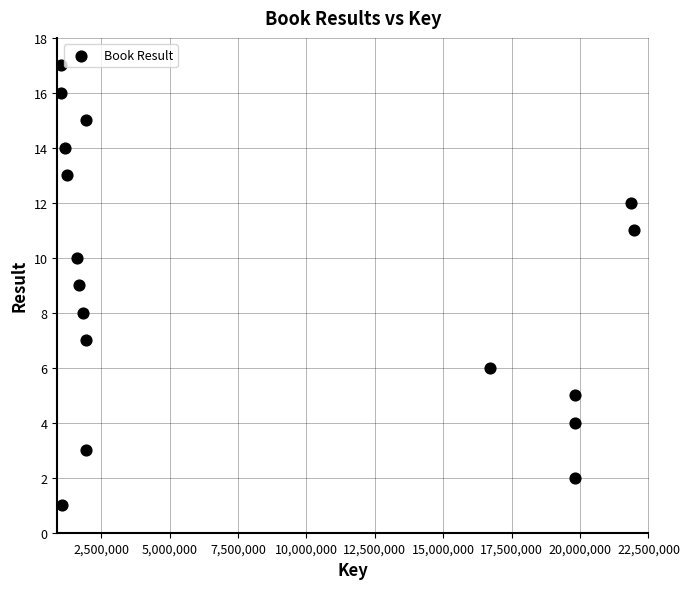

What is the range of X values (max minus min)?

20933472